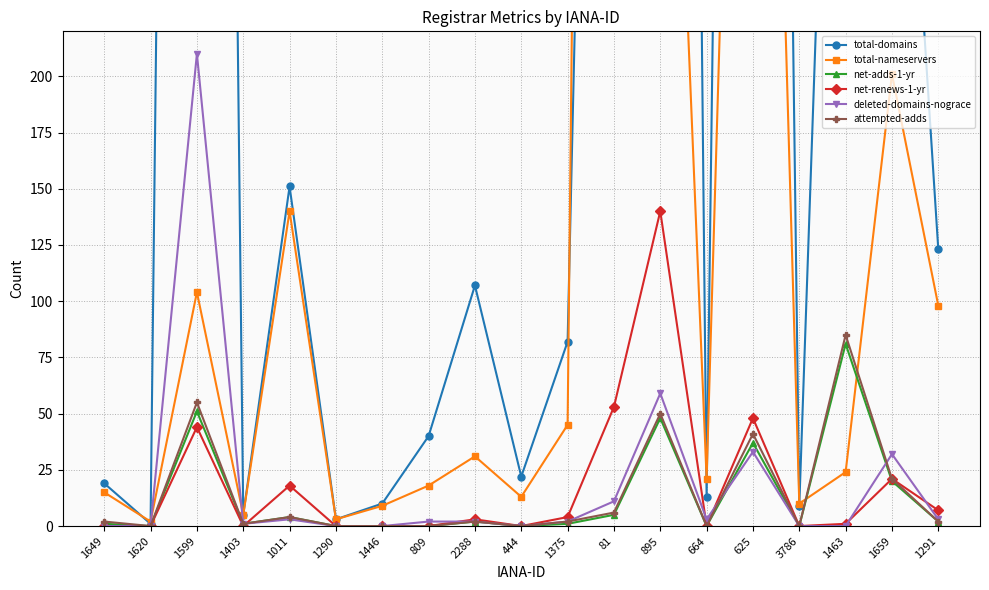

What is the average value of the attempted-adds series?

14